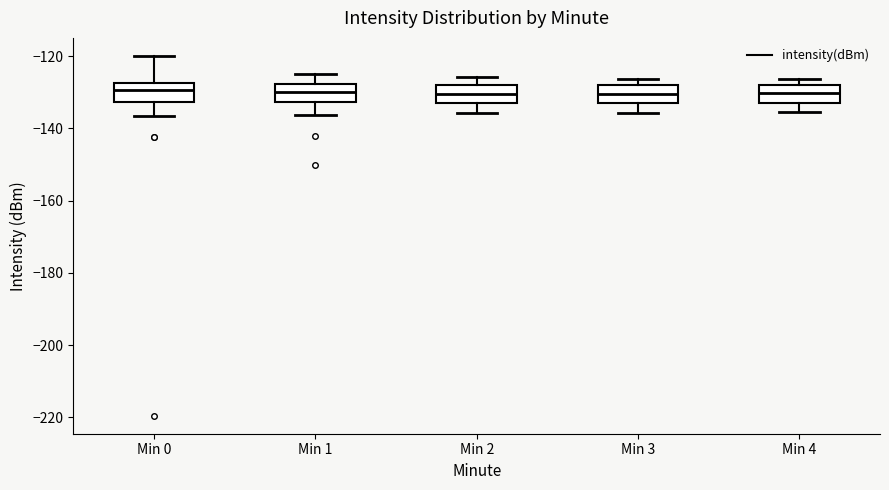

Where is the upper edge of the box for Min 4 on the y-axis? The values are not printed on the chart, so give them approximately, as read against the axis.

-128